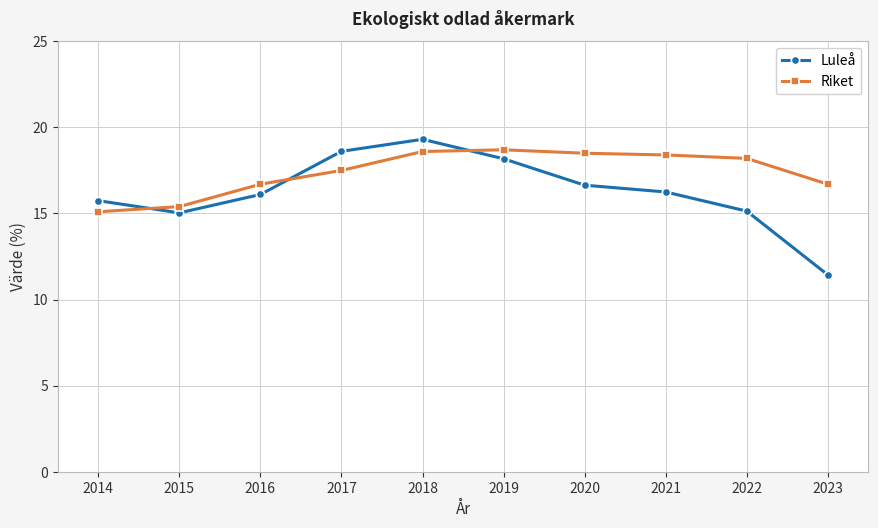

What is the total value across all series at 2015?

30.4